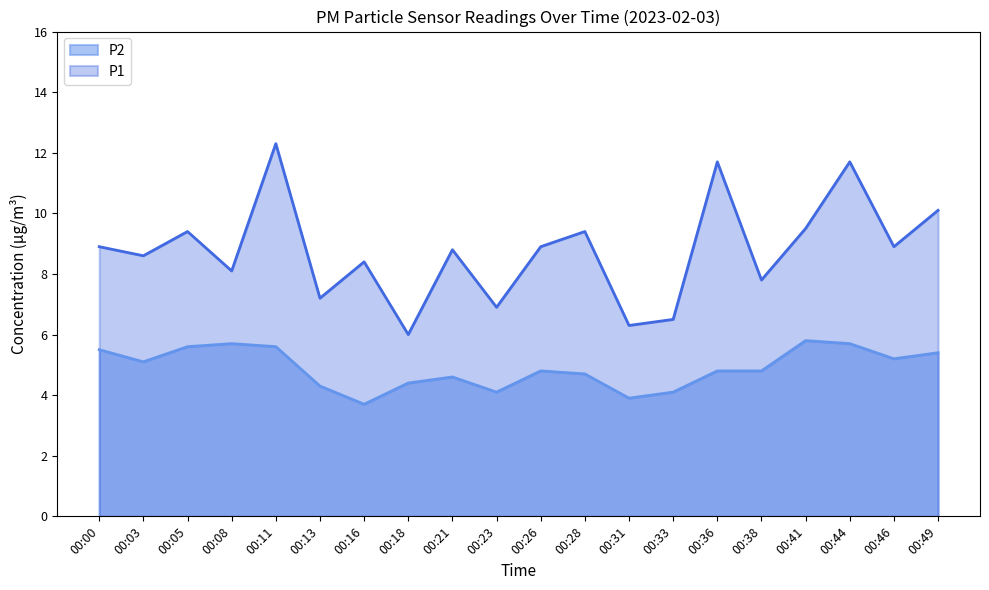

Which category has the lowest value across all series?

00:16